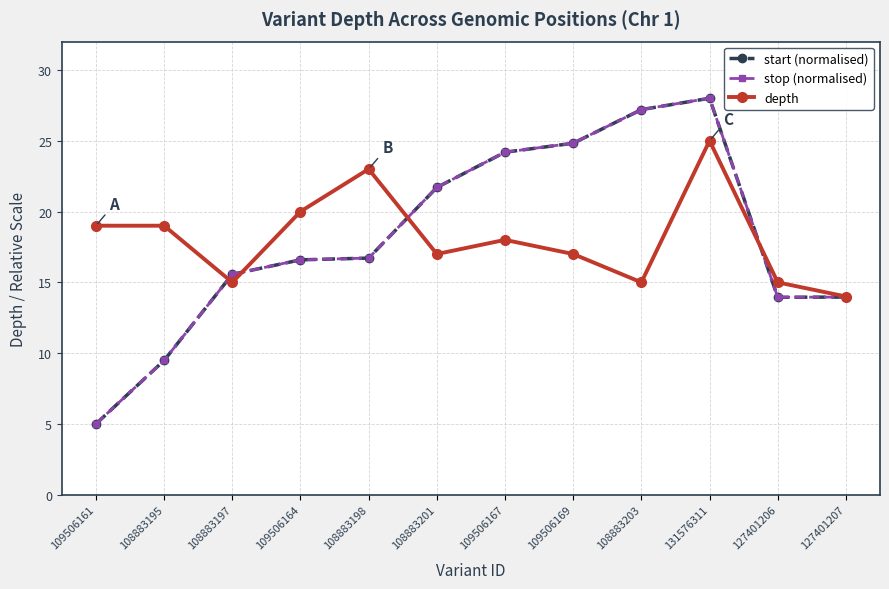

What is the average value of the start (normalised) series?

18.1